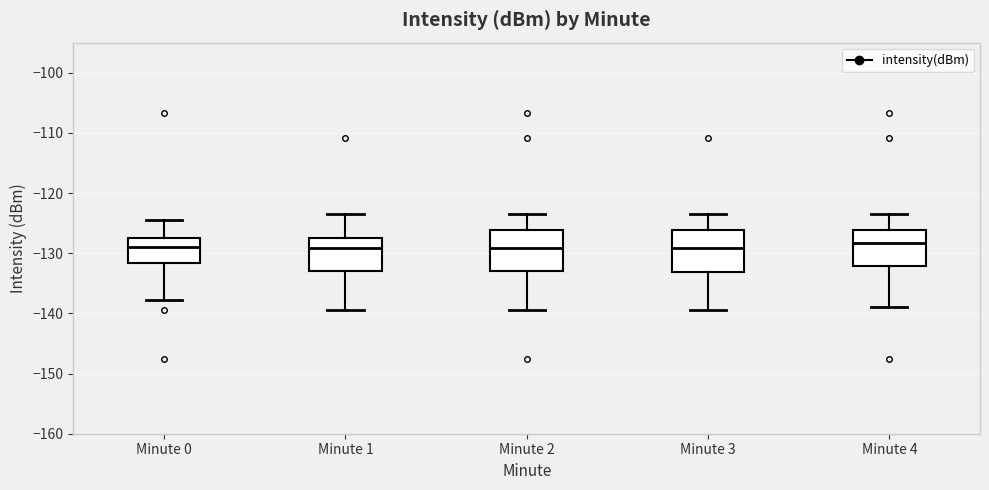

Reading left to right, transcribe this box plot: for each box, give where its median line is, the range the box spans, and where its two whiskers end, as read against the y-axis. The values are not printed on the chart, so give them approximately, as read against the axis.

Minute 0: median -129, box -132 to -127, whiskers -138 to -125
Minute 1: median -129, box -133 to -127, whiskers -140 to -123
Minute 2: median -129, box -133 to -126, whiskers -140 to -123
Minute 3: median -129, box -133 to -126, whiskers -140 to -123
Minute 4: median -128, box -132 to -126, whiskers -139 to -123